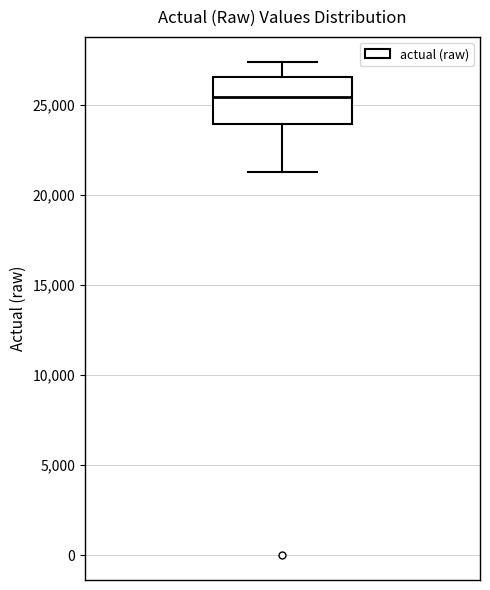

Where is the lower edge of the box on the y-axis? The values are not printed on the chart, so give them approximately, as read against the axis.

24000